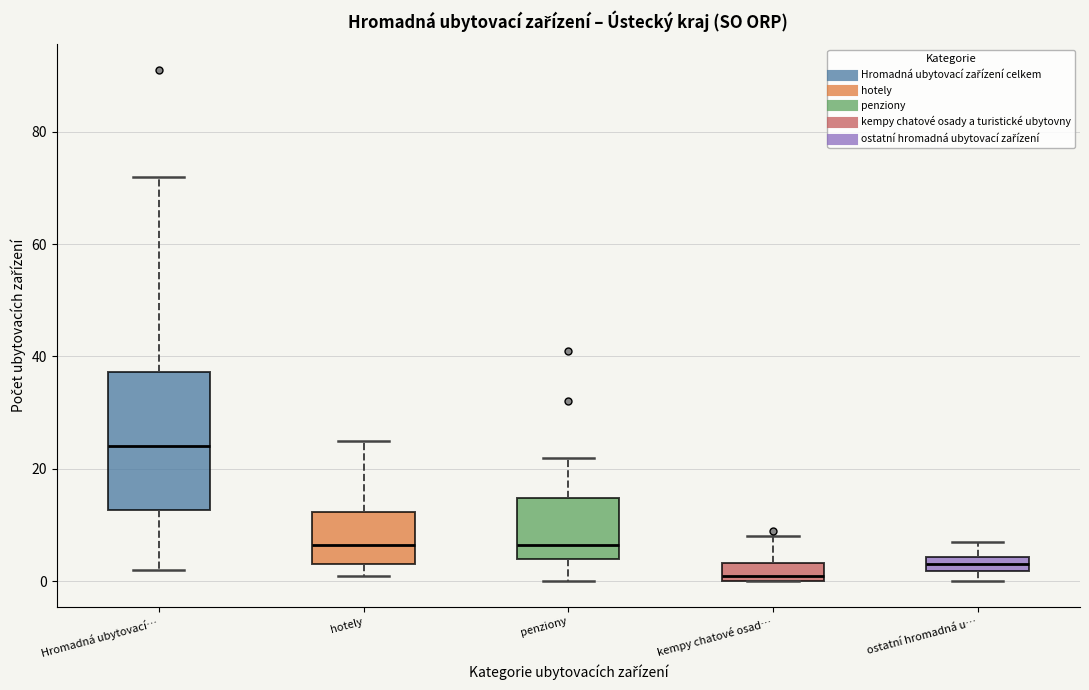

Which box has the lowest median line?

kempy chatové osad…